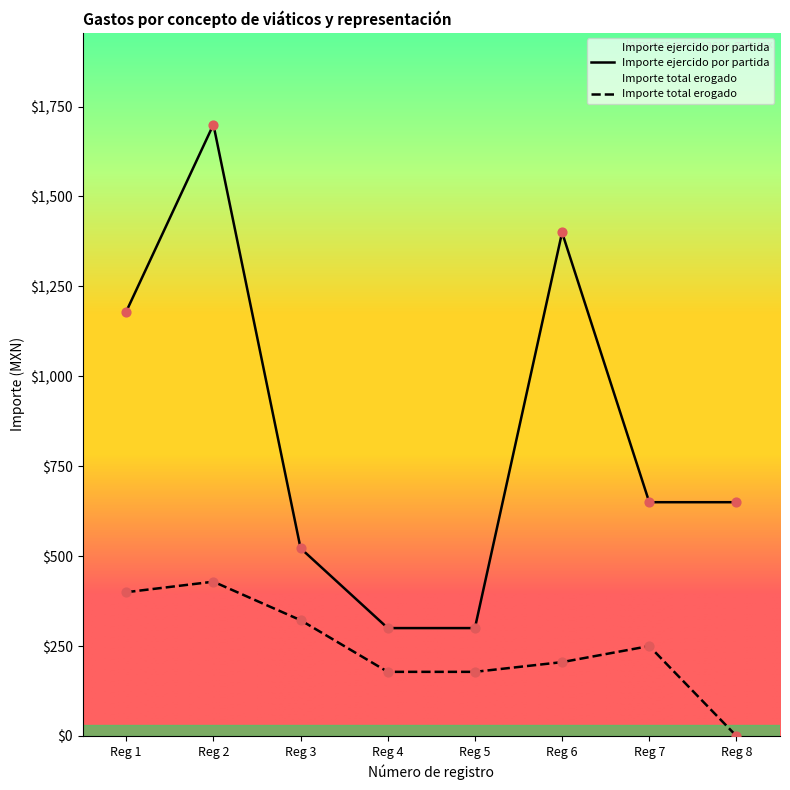

Which series has the largest total across all categories?

Importe ejercido por partida